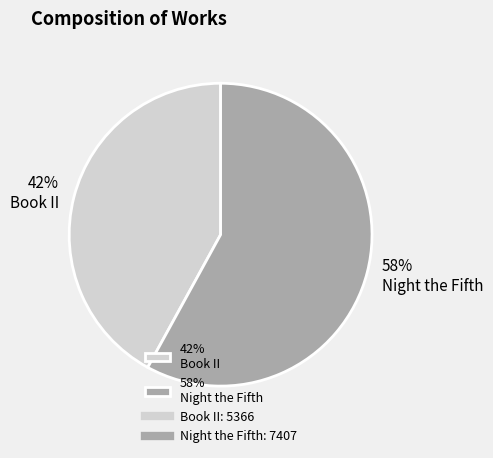

Which category accounts for the majority?

58% Night the Fifth